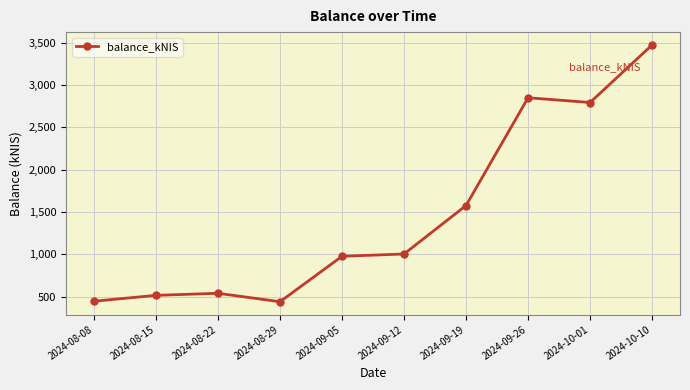

What is the label of the 4th point from the right?

2024-09-19